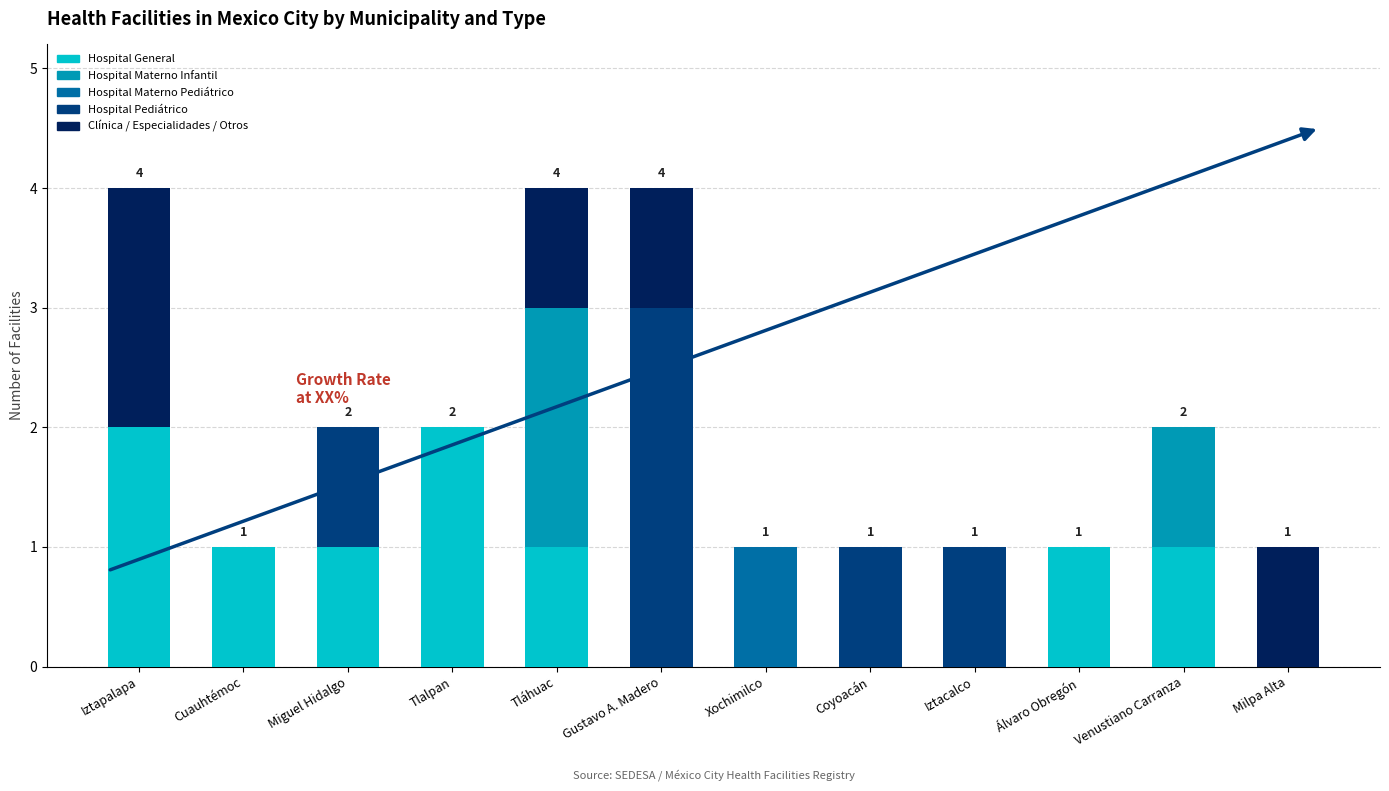

True or false: Hospital General has a value of 1 at Miguel Hidalgo.

True